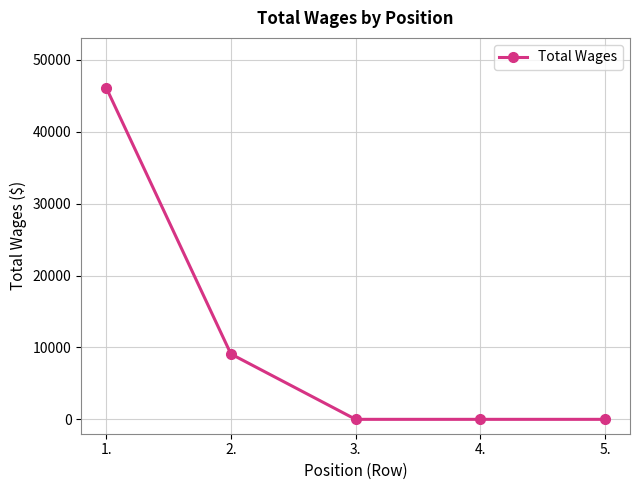

What is the ratio of the value at 1. to the value at 2.?

5.1